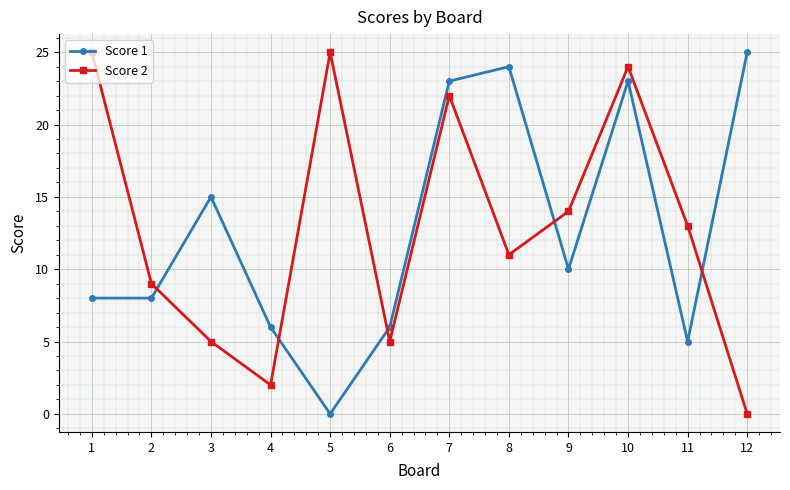

At which label is Score 1 closest to 12?

9